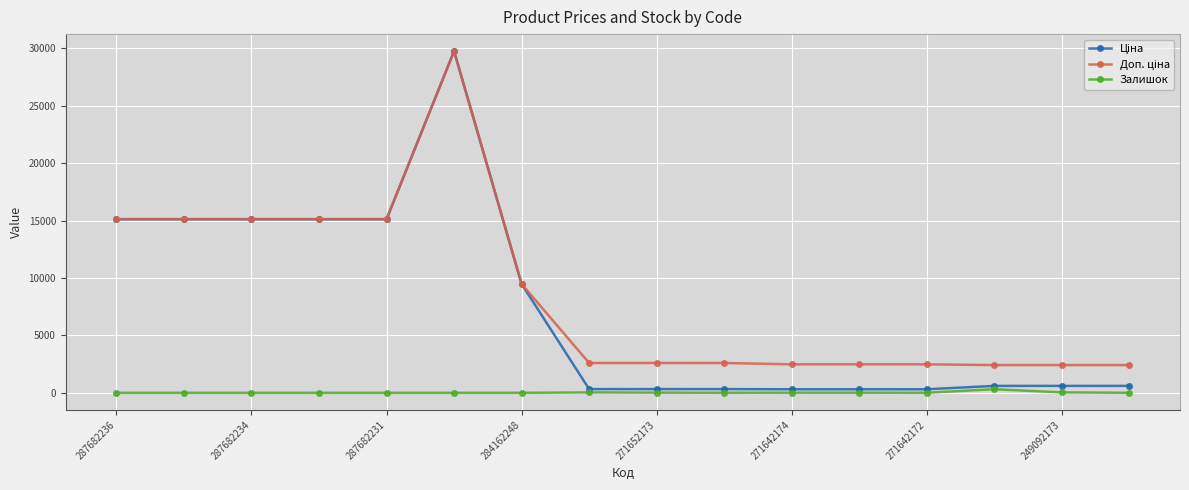

At how many categories does at least one series exceed 7488?

7